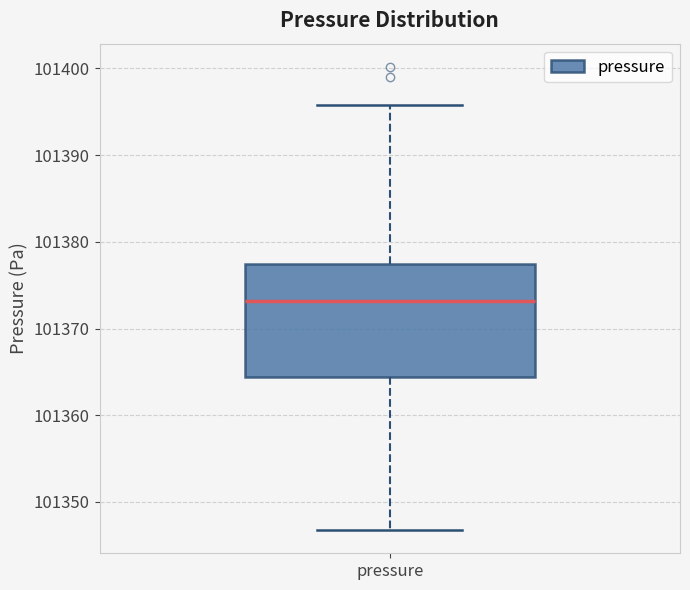

Read this box plot against the y-axis: the position of the median line, the range covered by the box, and the ends of both whiskers. The values are not printed on the chart, so give them approximately, as read against the axis.

median 101373, box 101364 to 101377, whiskers 101347 to 101396